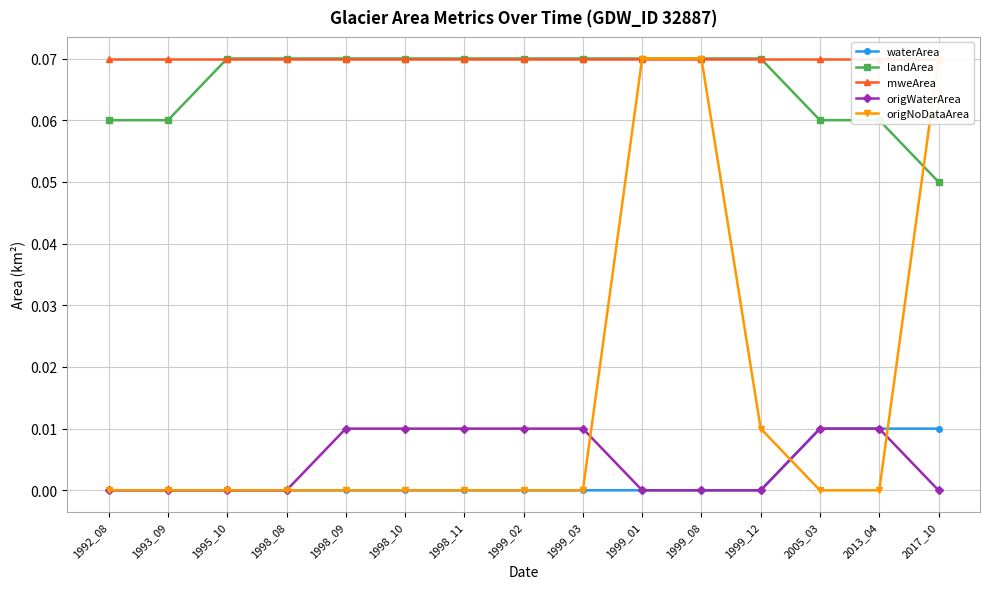

True or false: mweArea and landArea cross at least once.

False